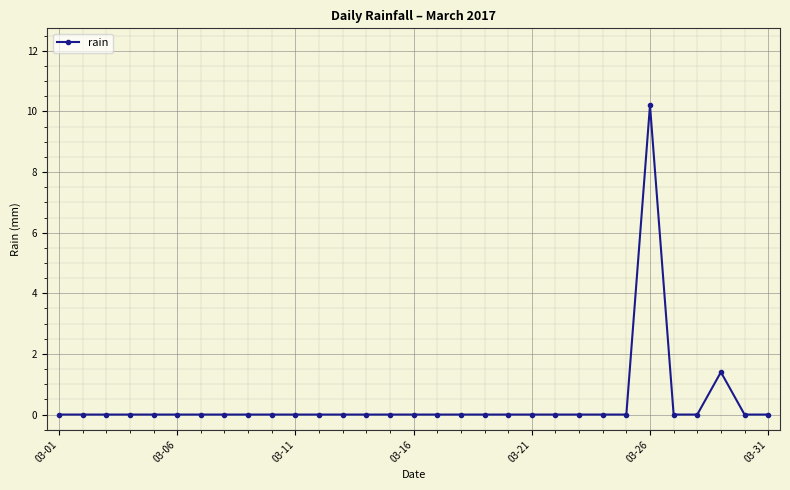

What is the value of the 29th point from the left?

1.4